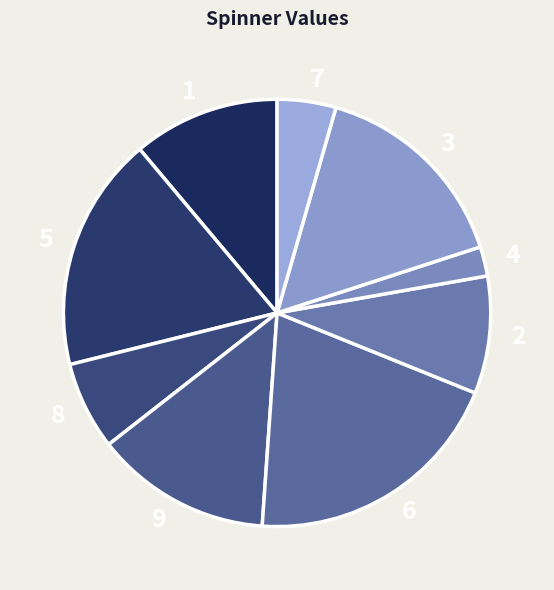

Count the number of slices in the pie.

9